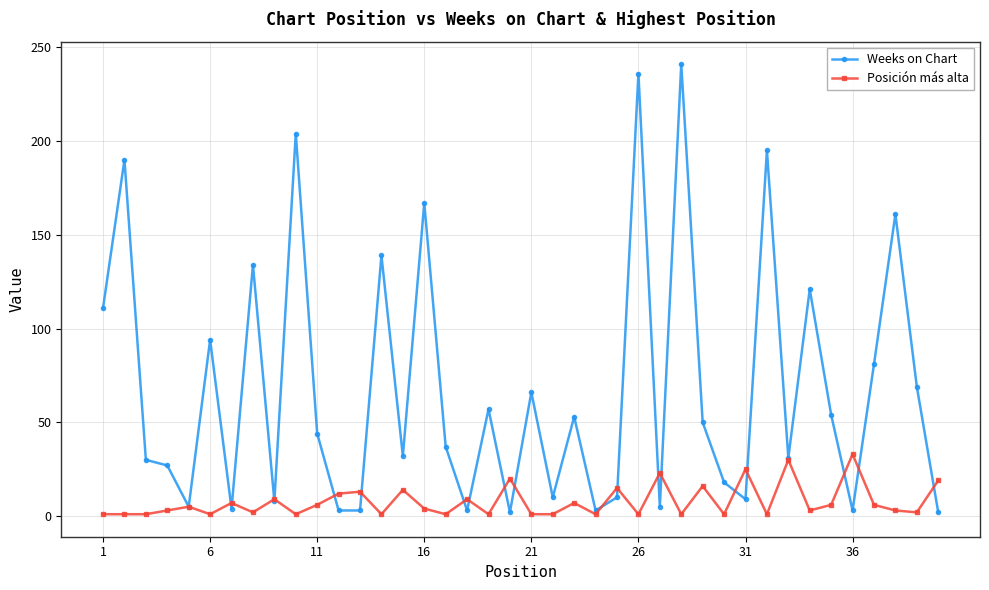

Rank the series by their maximum value, from highest to lowest.

Weeks on Chart, Posición más alta